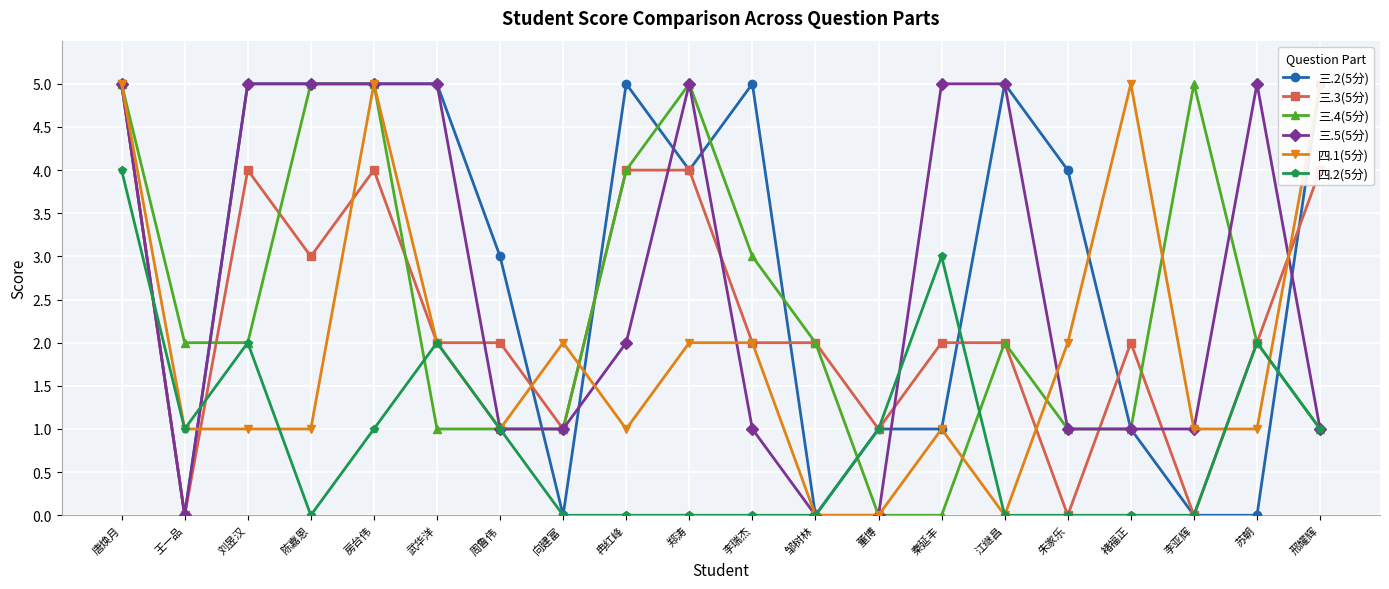

How many 三.5(5分) values are between 1 and 5?

17